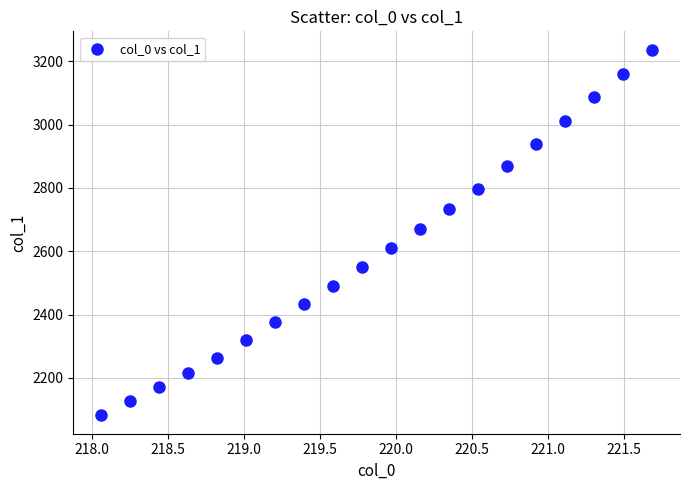

What Y value in the scatter plot is closest to 2659?

2671.8